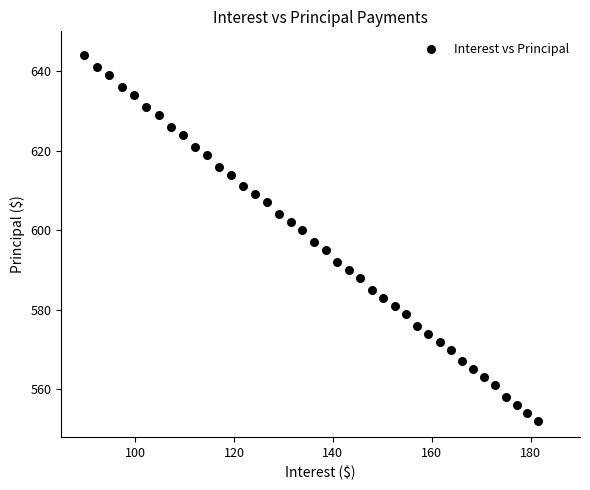

What is the range of Y values (max minus min)?

92